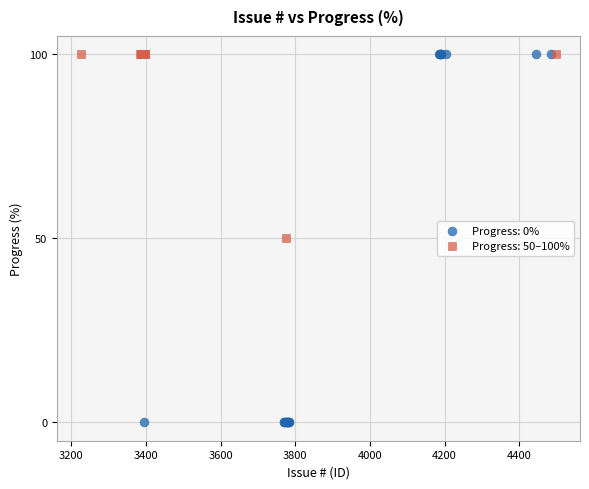

Which series has the widest spread of Y values?

Progress: 0%